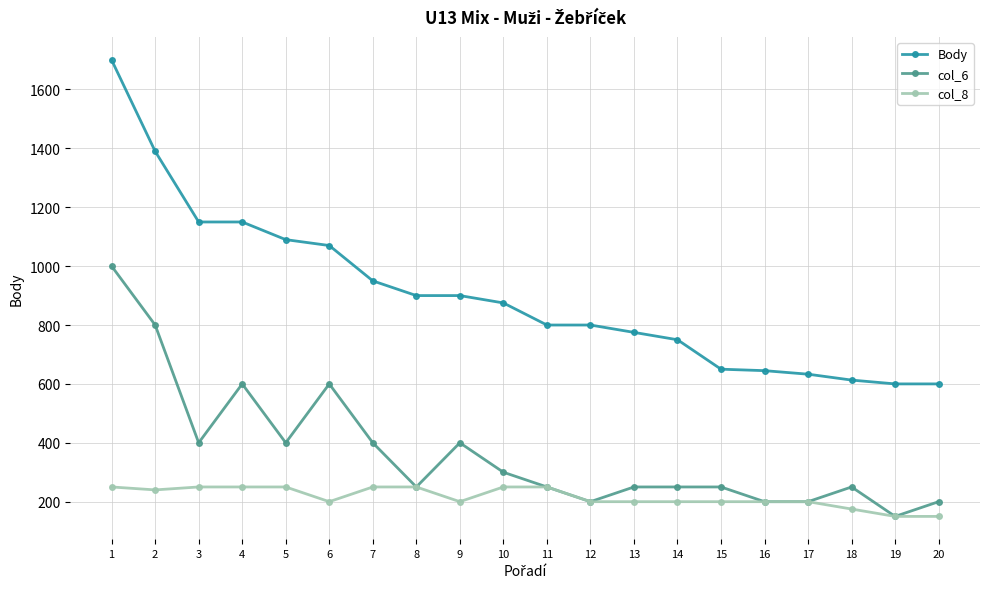

Count the number of data series in this chart.

3